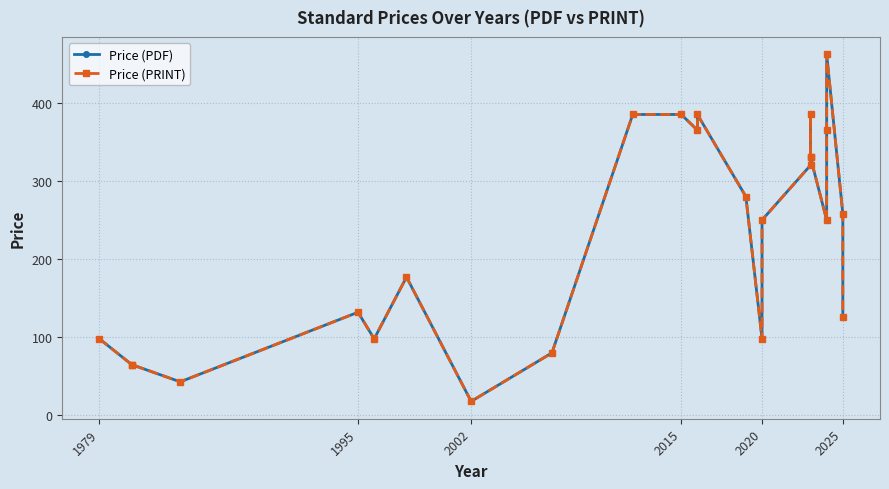

How many values in the Price (PRINT) series exceed 250?

12